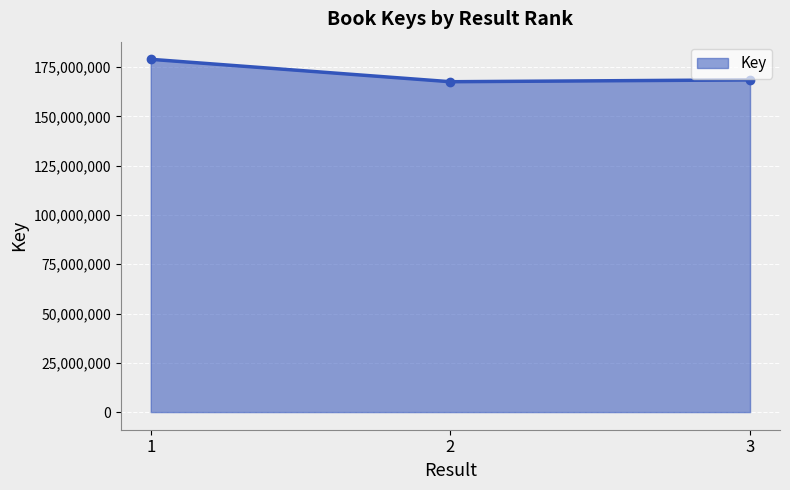

What is the sum of the values at 3 and 2?

336043266